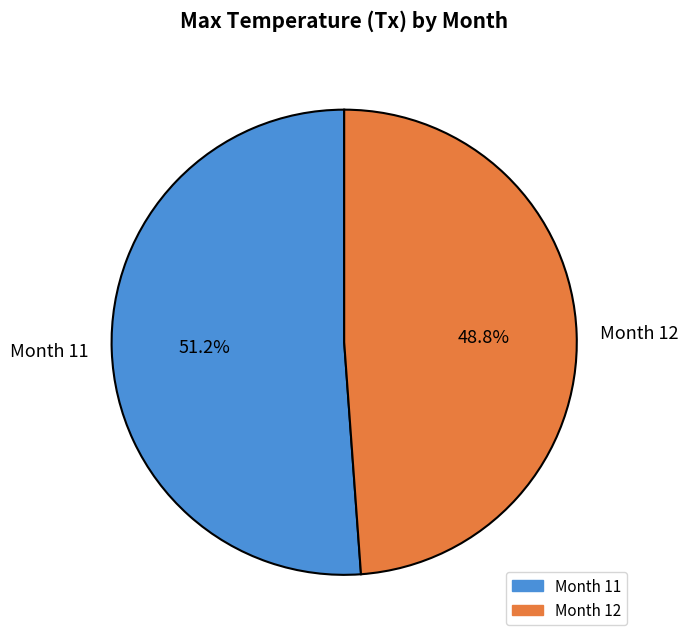

What is the total percentage of Month 12 and Month 11?

100.0%